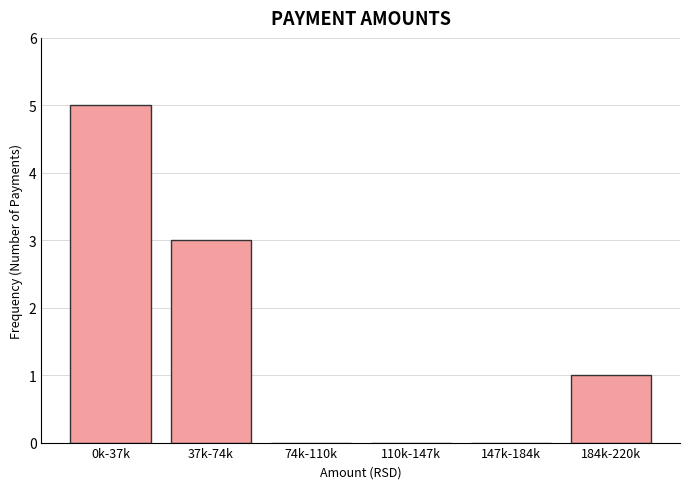

Reading left to right, transcribe all the data shown in this chart.

0k-37k=5	37k-74k=3	74k-110k=0	110k-147k=0	147k-184k=0	184k-220k=1